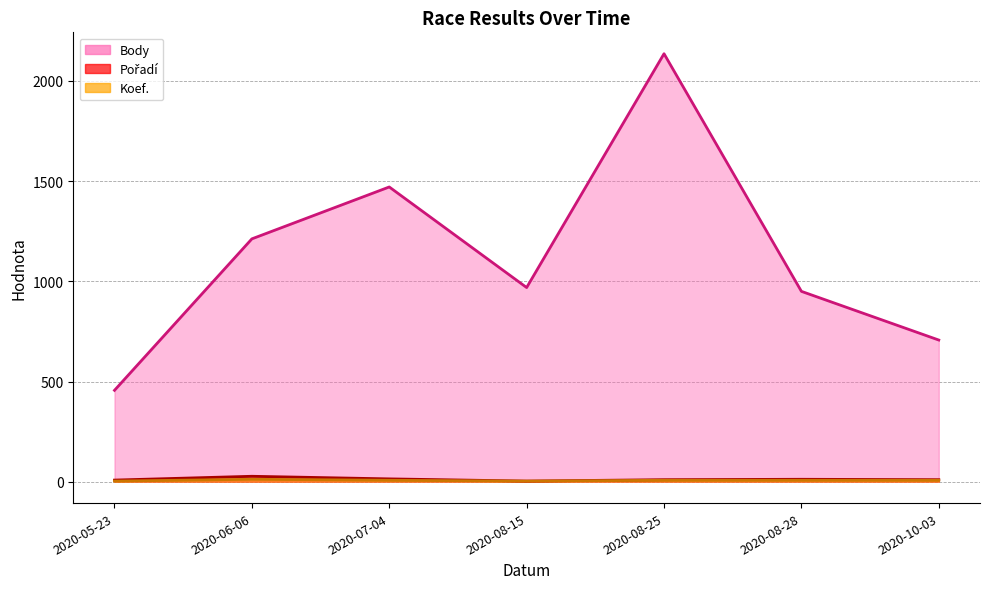

What is the total value across all series at 2020-07-04?

1492